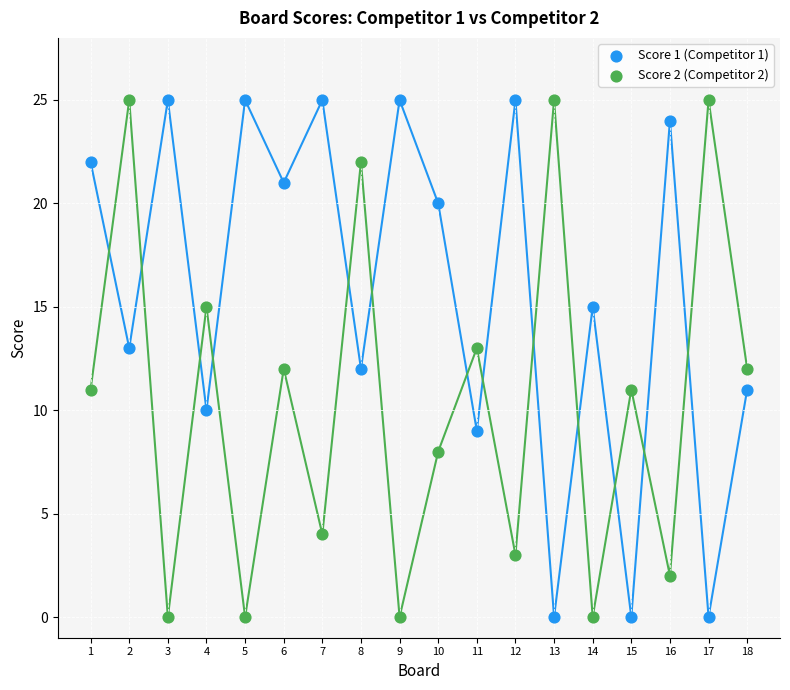

What is the X range (max minus min) for the scatter plot?

17